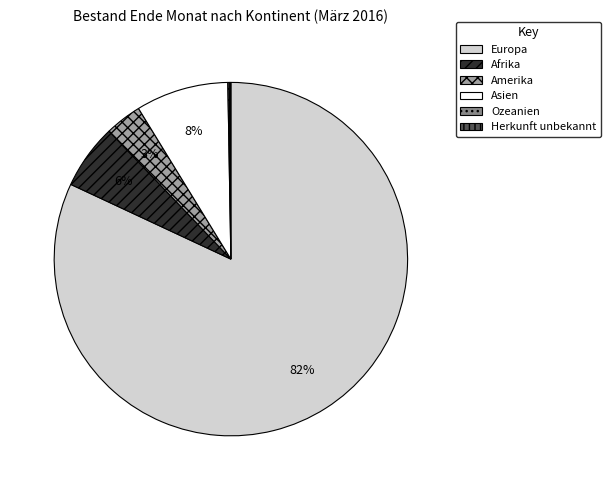

Is it true that Afrika is 6% of the pie?

True